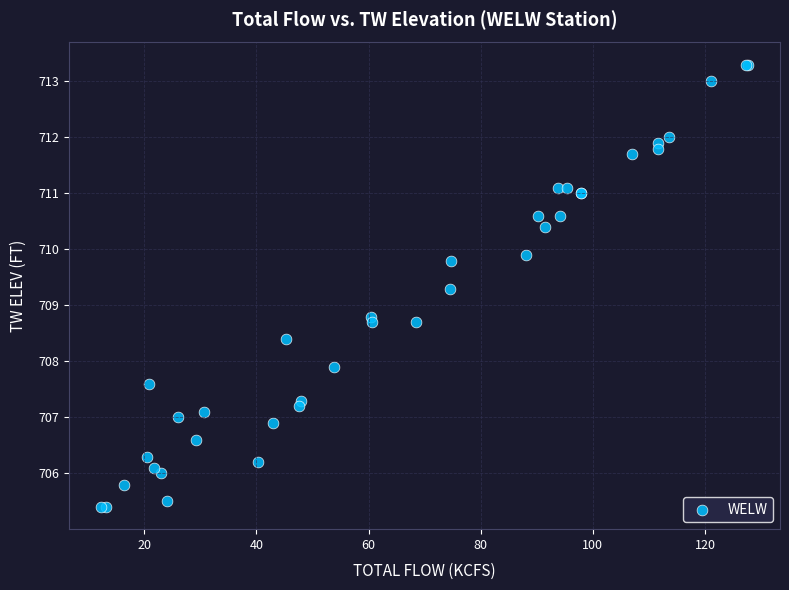

What Y value in the scatter plot is closest to 709?

708.8